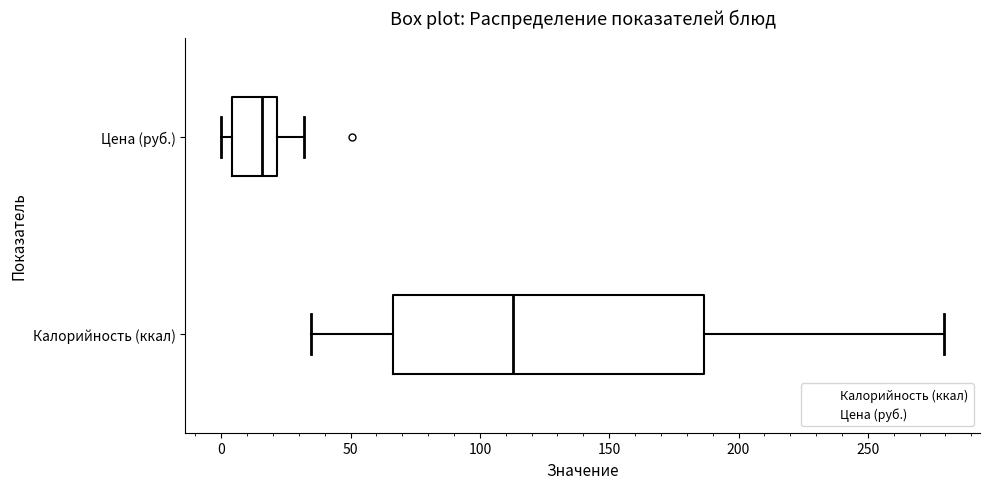

Reading bottom to top, read every box against the x-axis: the position of its median line, the range the box covers, and the ends of its whiskers. The values are not printed on the chart, so give them approximately, as read against the axis.

Калорийность (ккал): median 115, box 65 to 185, whiskers 35 to 280
Цена (руб.): median 15, box 5 to 20, whiskers 0 to 30